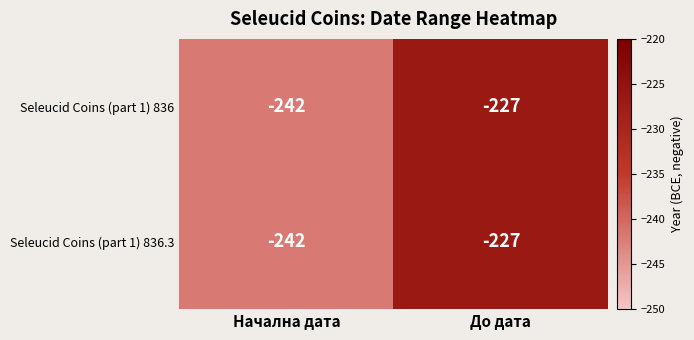

What is the greatest value displayed?

-227